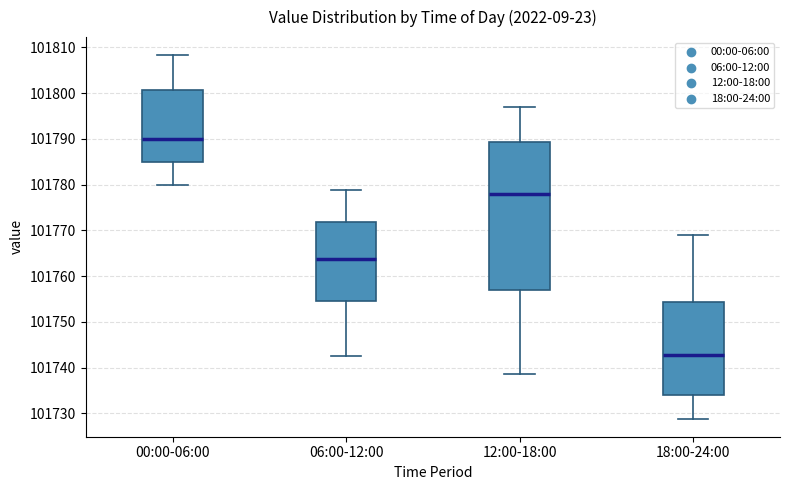

Which box's median line is the highest?

00:00-06:00